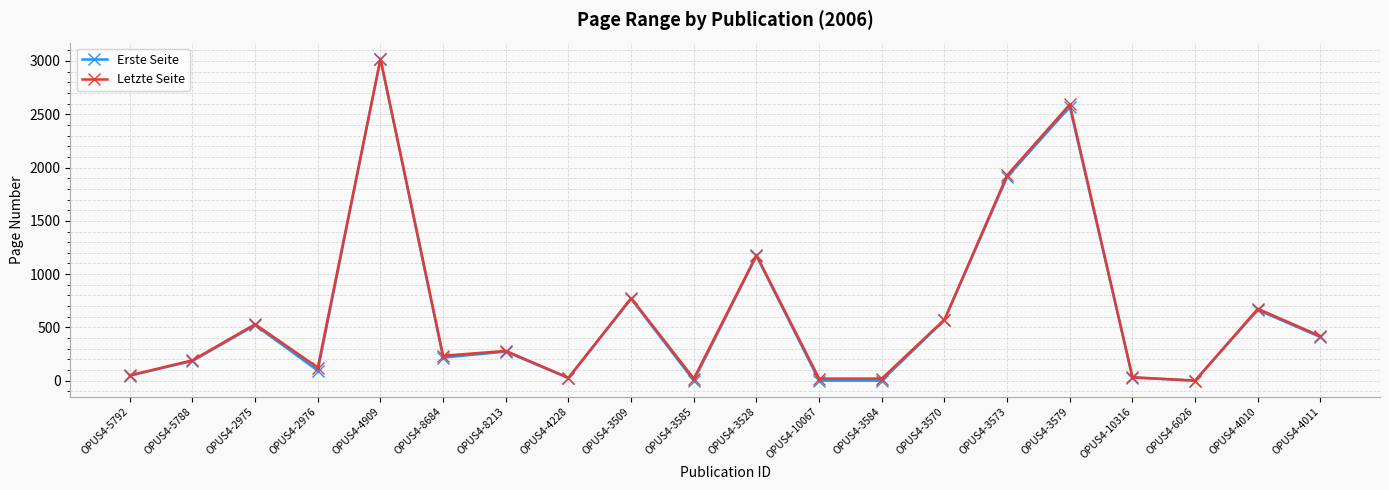

At which label is Letzte Seite closest to 1511?

OPUS4-3528